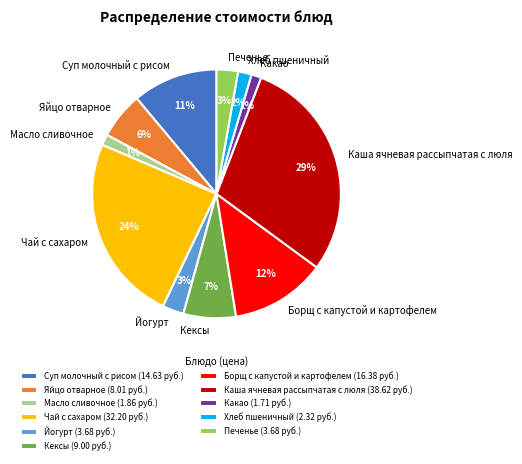

Between Печенье and Кексы, which is larger?

Кексы